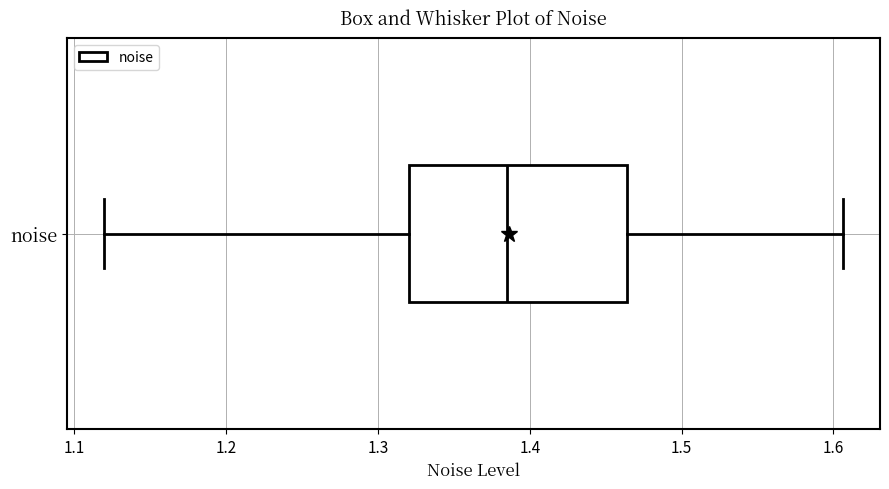

Where does the left whisker of the box for noise end on the x-axis? The values are not printed on the chart, so give them approximately, as read against the axis.

1.12